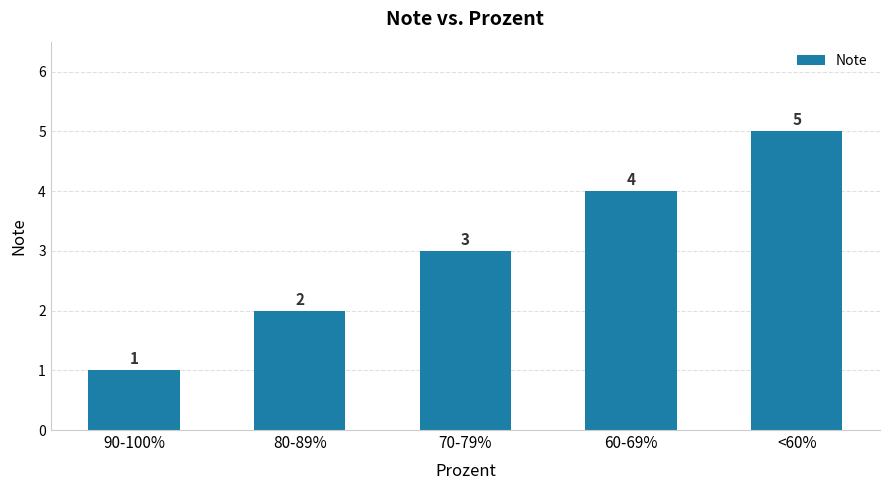

Where is the data nearest to the value 3?

70-79%